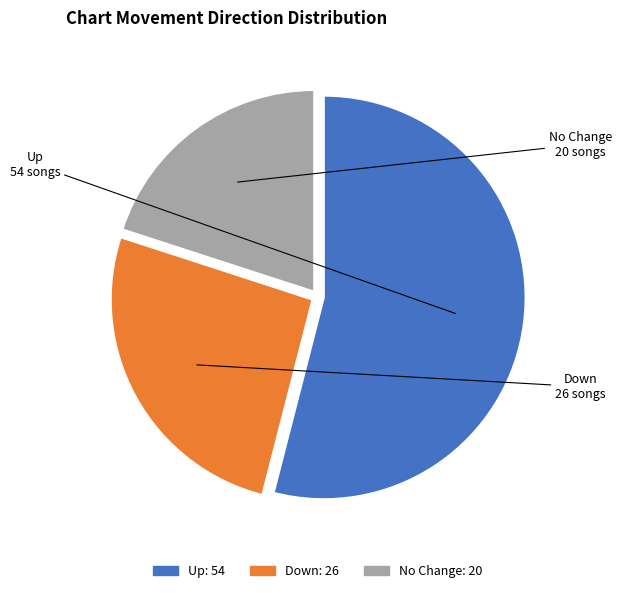

Is there any slice that represents more than half of the pie?

Yes